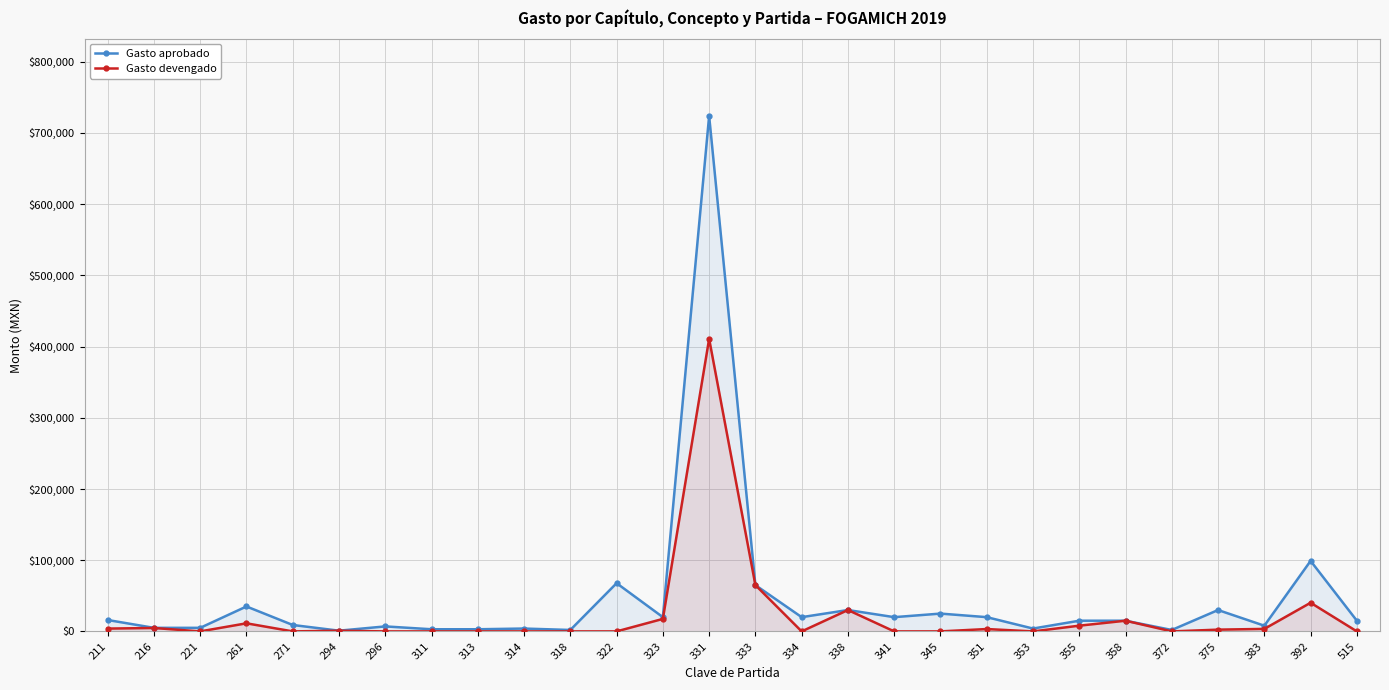

What is the spread (max minus min) of values at 345?

25000